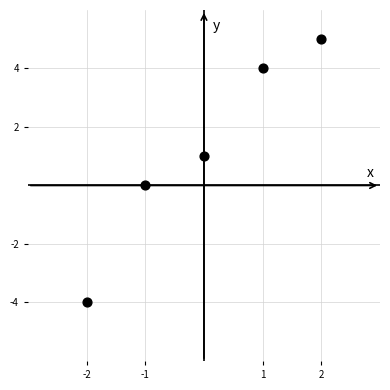

What is the range of X values (max minus min)?

4